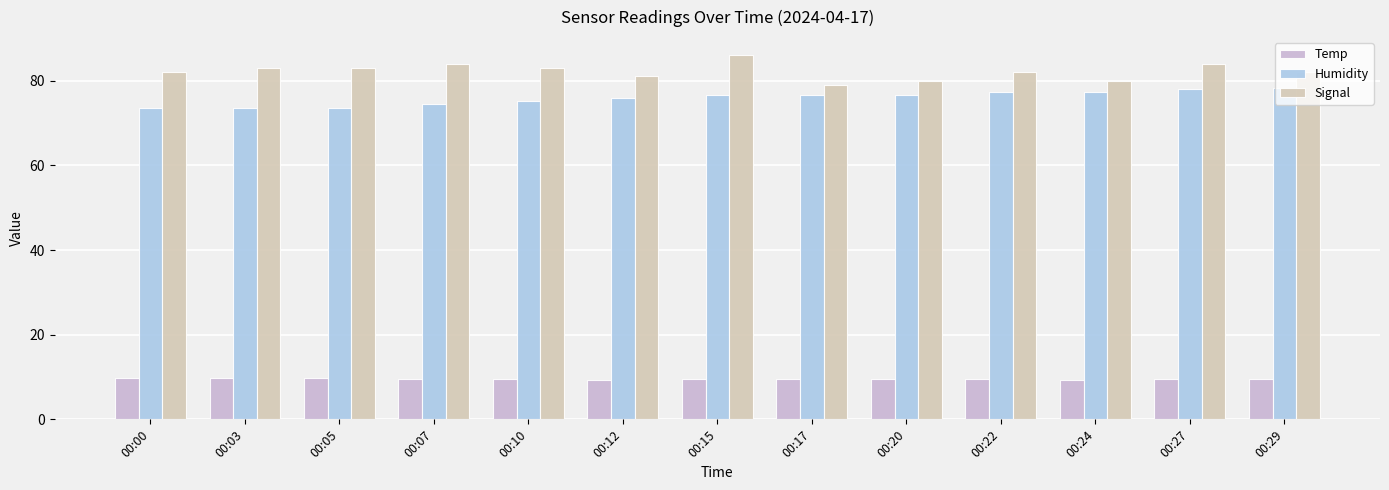

What are all the series names shown in the legend?

Temp, Humidity, Signal